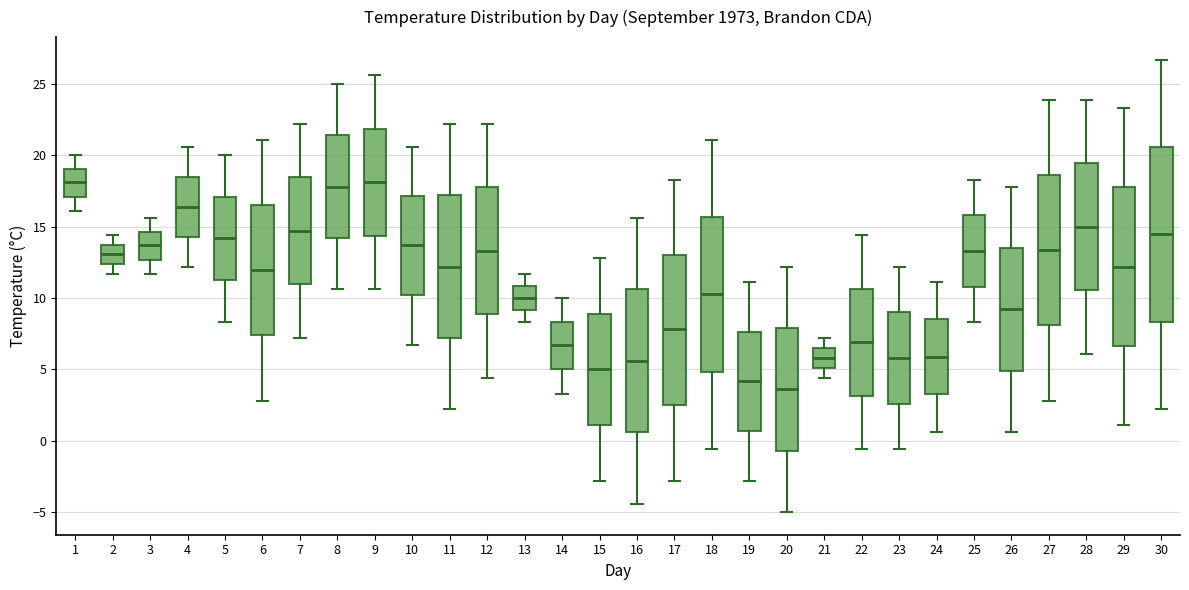

Which box is the tallest, from its lower edge to its upper edge?

30